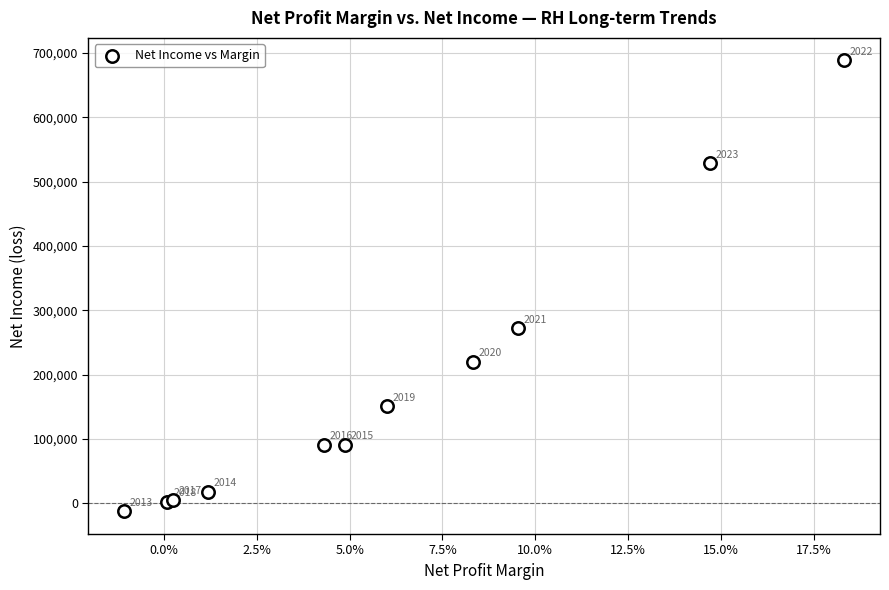

What Y value in the scatter plot is closest to 337878?

271815